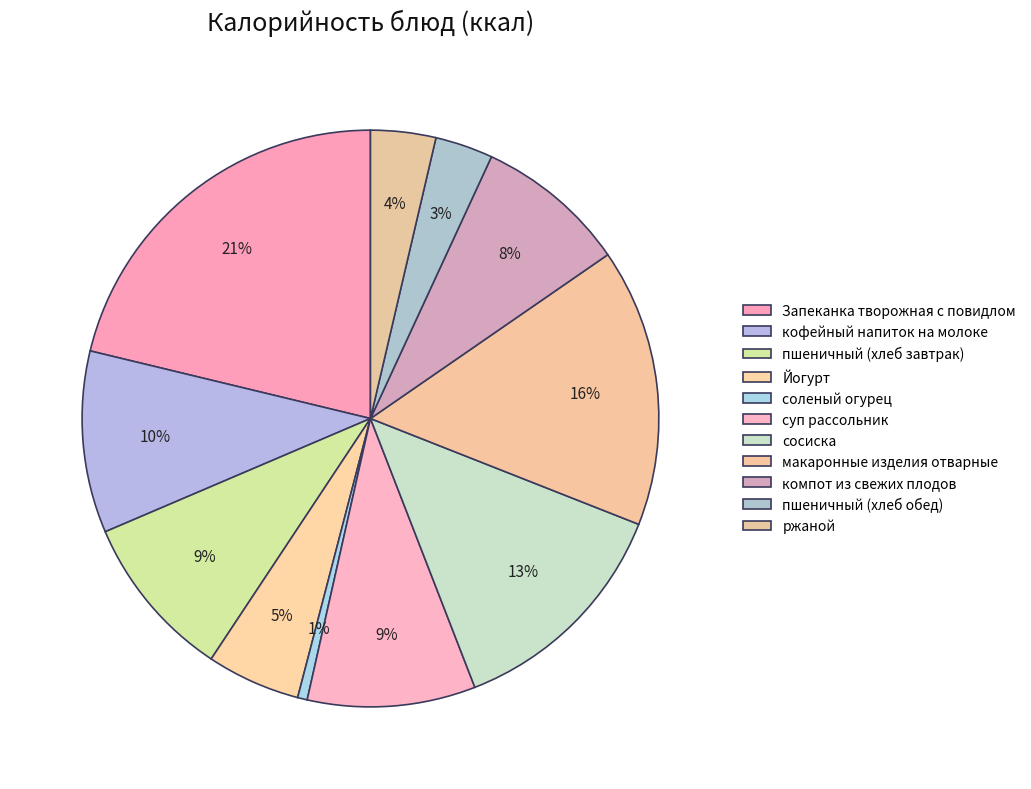

The суп рассольник slice represents 1% of the pie. True or false?

False